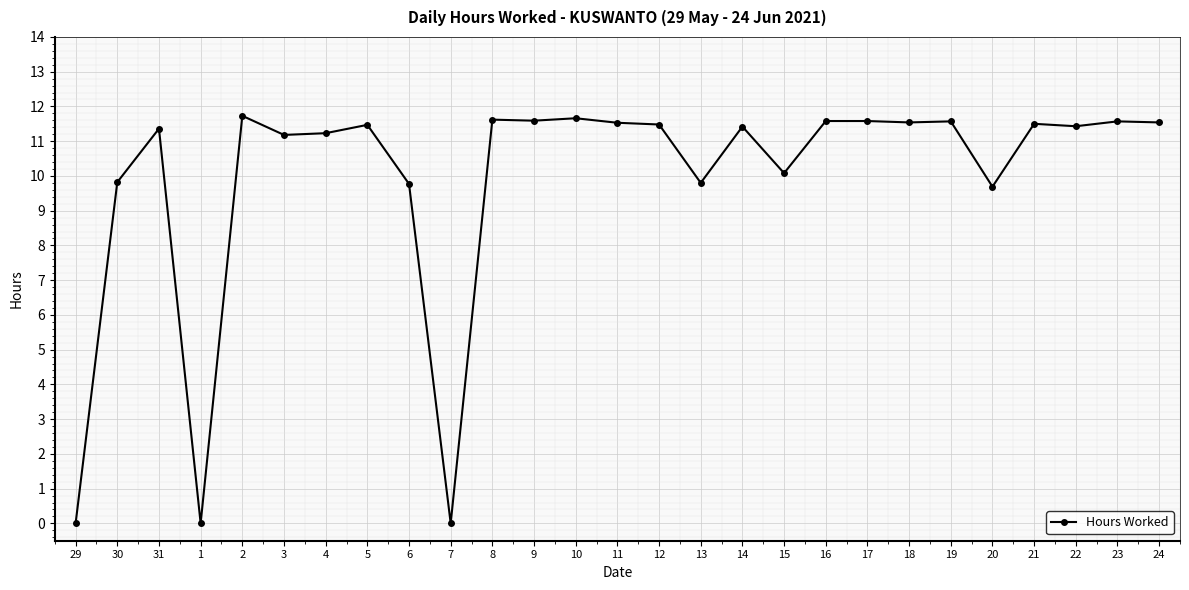

At which category does the data reach its first local valley?

1